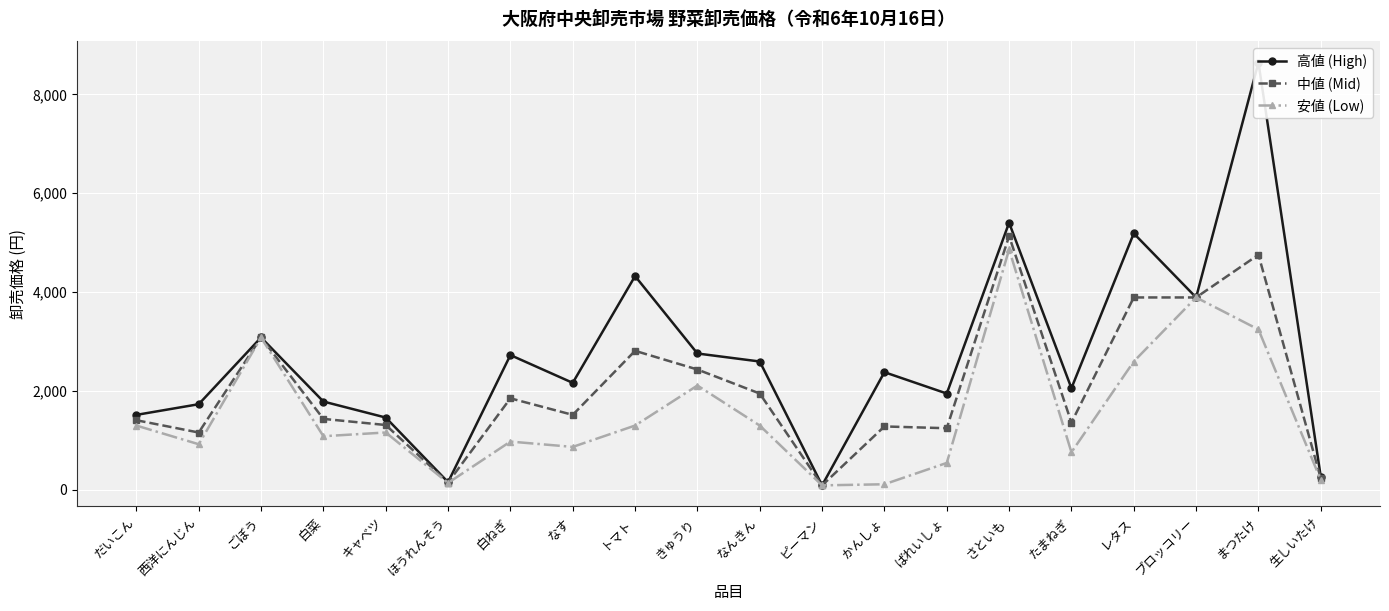

Rank the categories by 安値 (Low) value from lowest to highest.

ピーマン, かんしょ, ほうれんそう, 生しいたけ, ばれいしょ, たまねぎ, なす, 西洋にんじん, 白ねぎ, 白菜, キャベツ, だいこん, トマト, なんきん, きゅうり, レタス, ごぼう, まつたけ, ブロッコリー, さといも